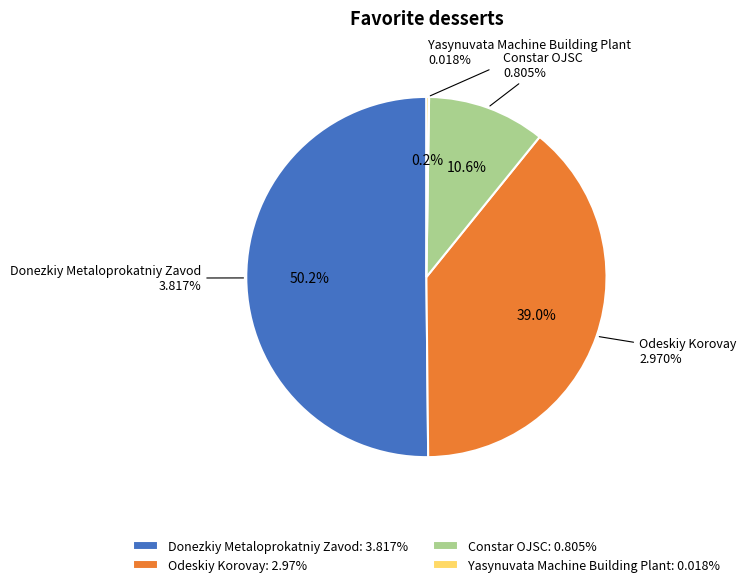

What is the total percentage of Donezkiy Metaloprokatniy Zavod and Odeskiy Korovay?

89.2%